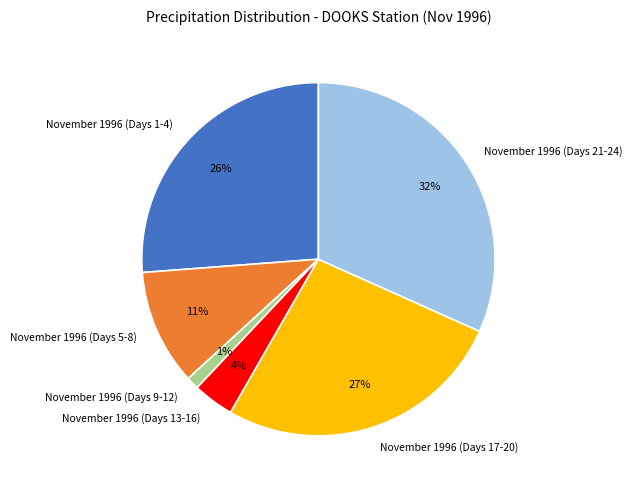

What is the smallest slice in the pie chart?

November 1996 (Days 9-12)